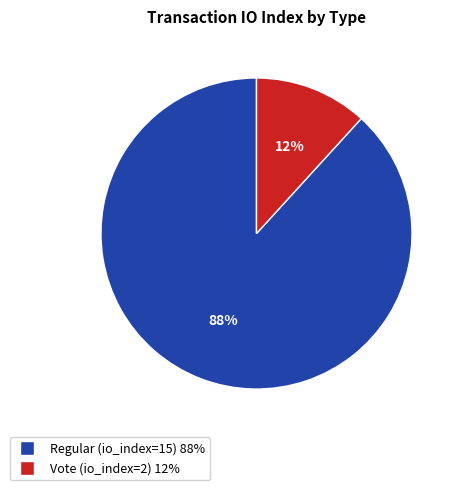

To the nearest percent, what is the combined percentage of Regular (io_index=15) and Vote (io_index=2)?

100%